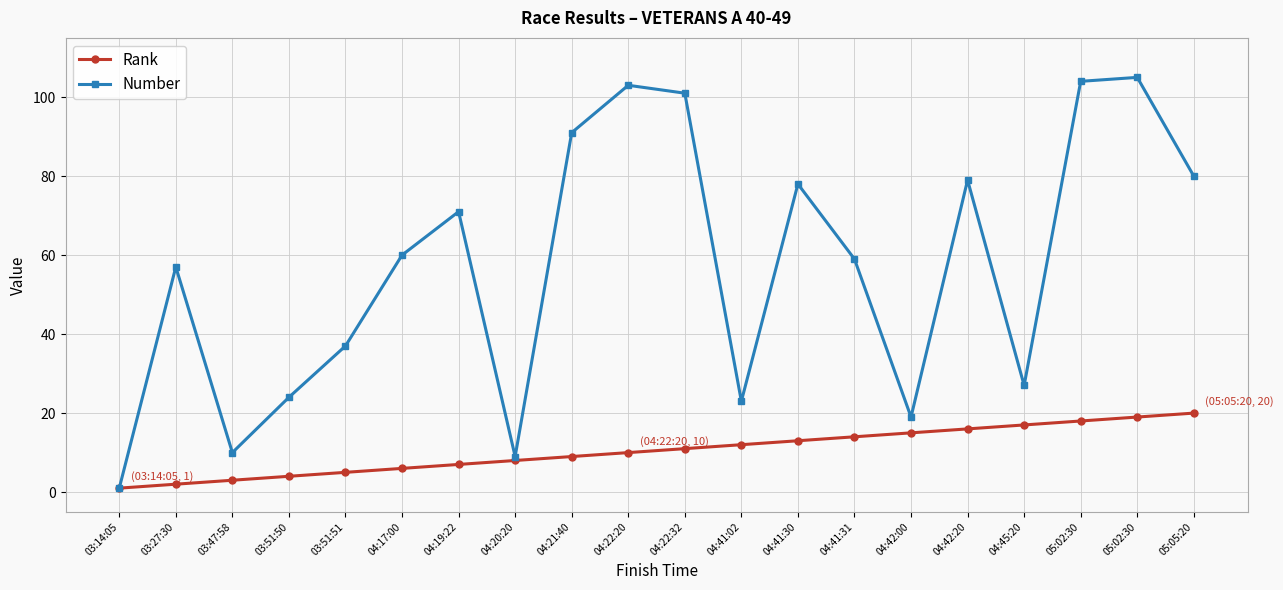

What is the average value of the Number series?

57